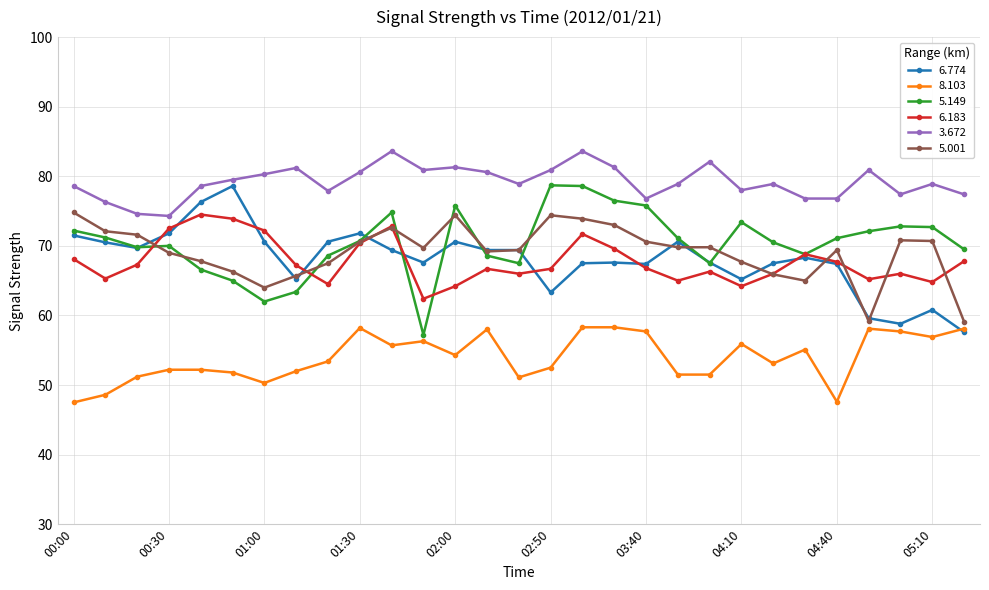

Which series has the largest total across all categories?

3.672